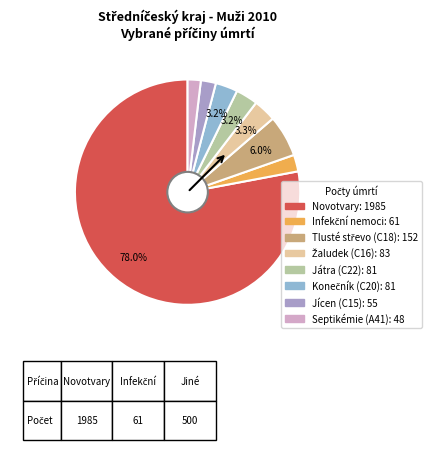

How many segments does this pie chart have?

8